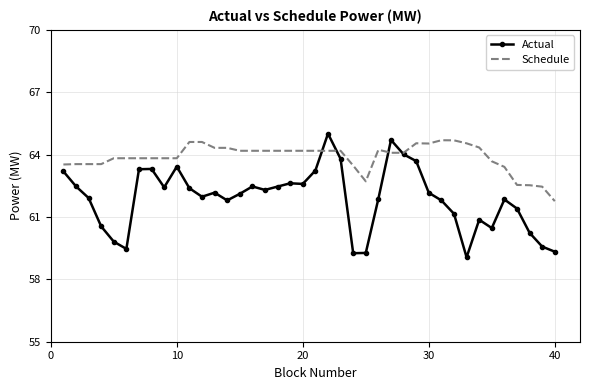

What is the minimum value shown in the chart?

59.1